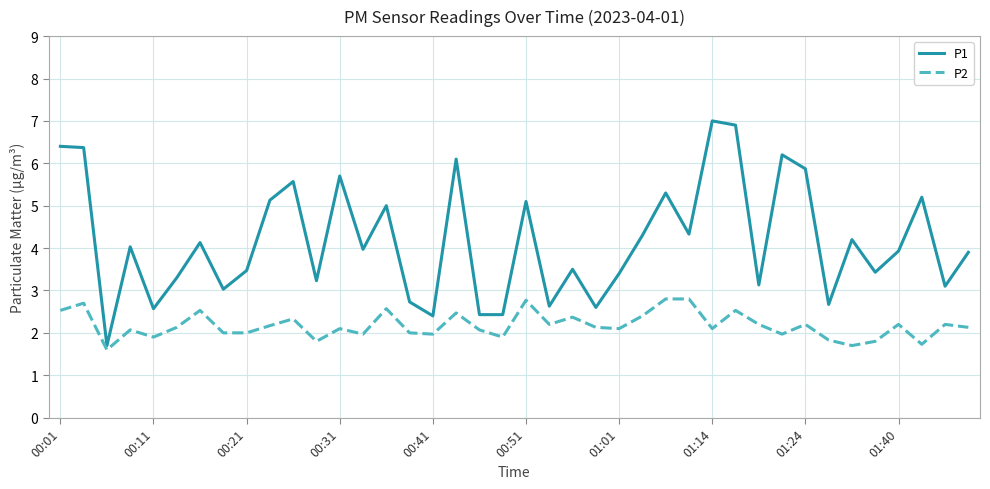

True or false: P1 and P2 cross at least once.

False